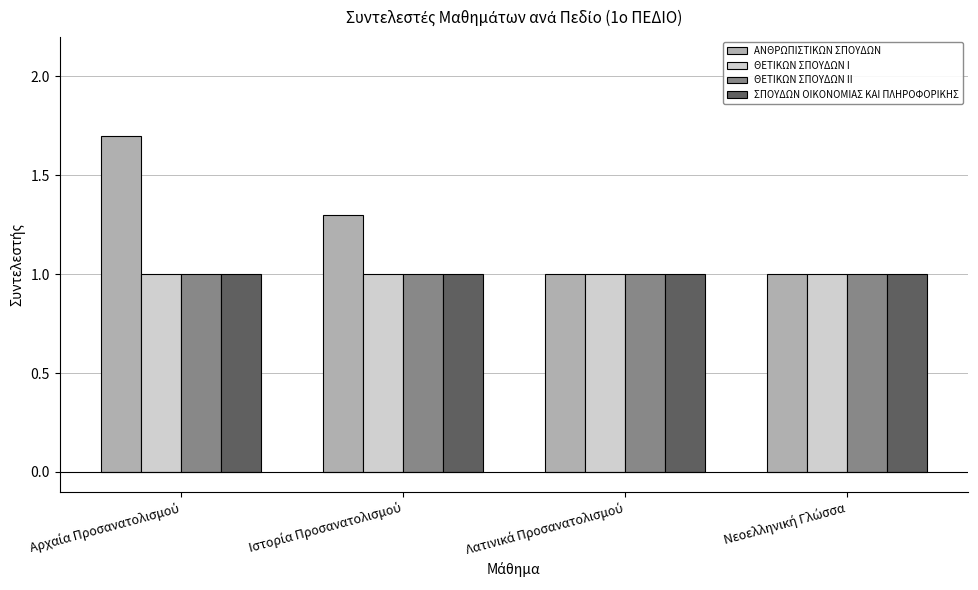

What are all the series names shown in the legend?

ΑΝΘΡΩΠΙΣΤΙΚΩΝ ΣΠΟΥΔΩΝ, ΘΕΤΙΚΩΝ ΣΠΟΥΔΩΝ I, ΘΕΤΙΚΩΝ ΣΠΟΥΔΩΝ II, ΣΠΟΥΔΩΝ ΟΙΚΟΝΟΜΙΑΣ ΚΑΙ ΠΛΗΡΟΦΟΡΙΚΗΣ